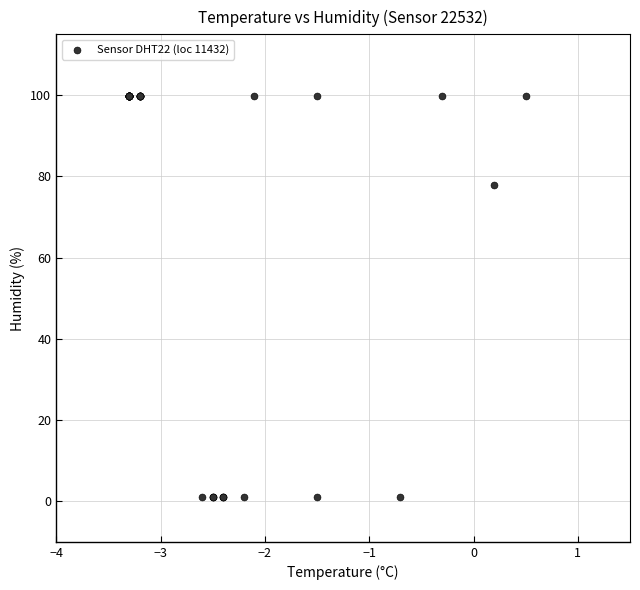

What Y value in the scatter plot is closest to 50?

77.8